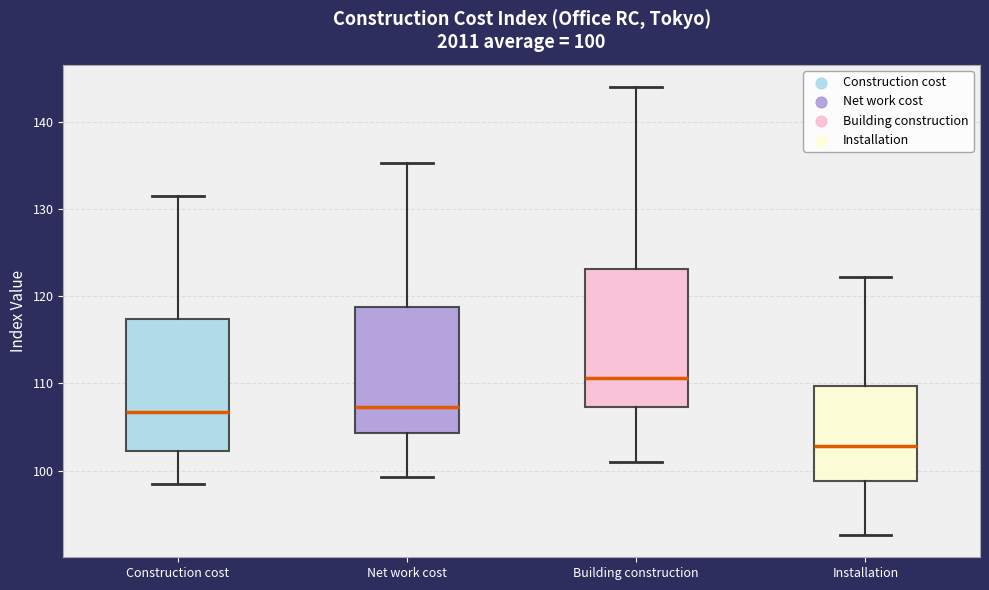

Which box has the lowest median line?

Installation